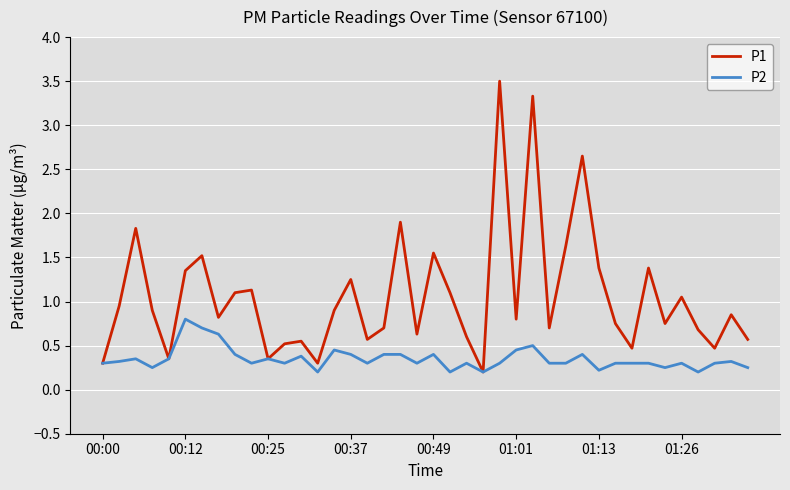

Rank the series by their maximum value, from lowest to highest.

P2, P1